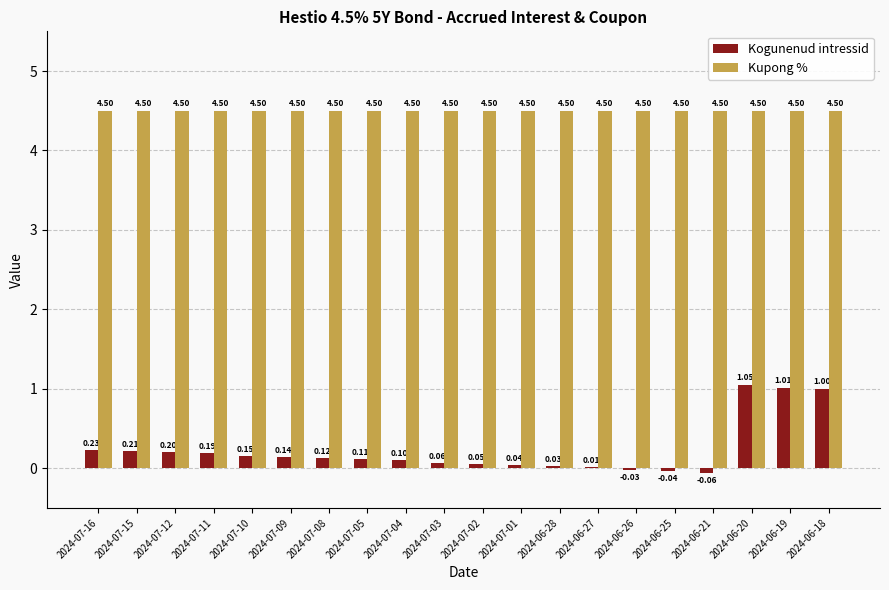

Which series has the largest total across all categories?

Kupong %